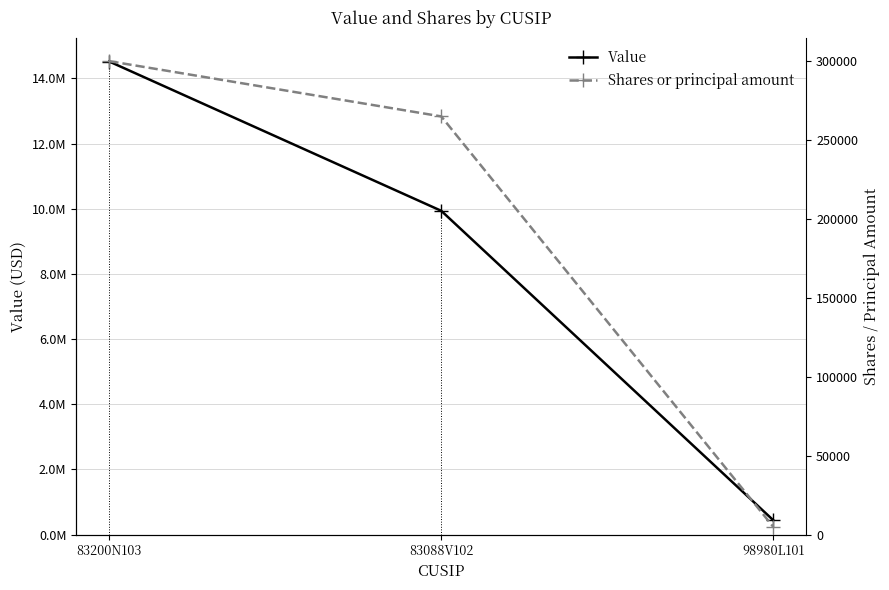

Which label corresponds to the smallest value in the chart?

98980L101